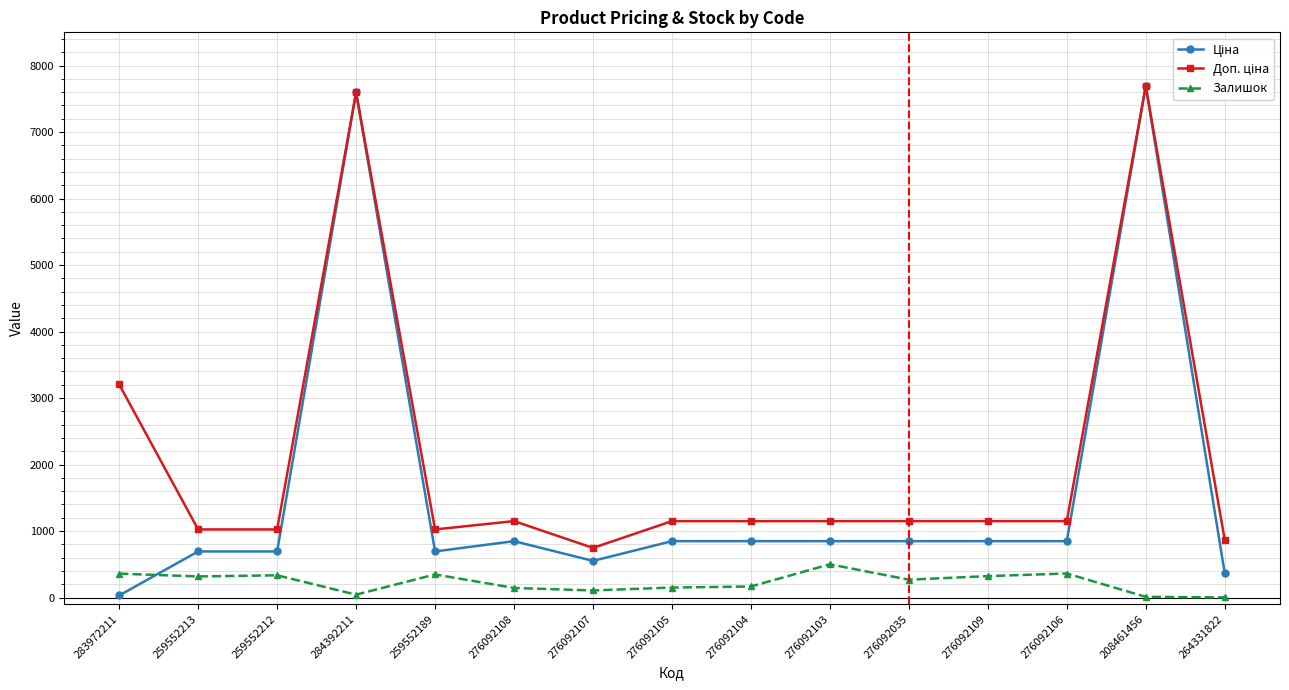

What is the value of the Залишок point at the 12th from the left?

323.0